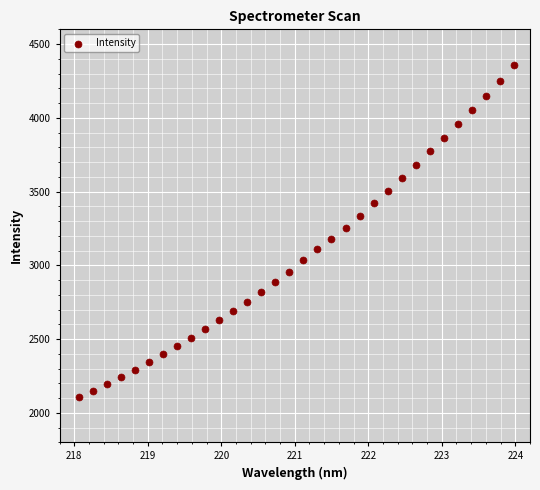

What is the range of X values (max minus min)?

5.9